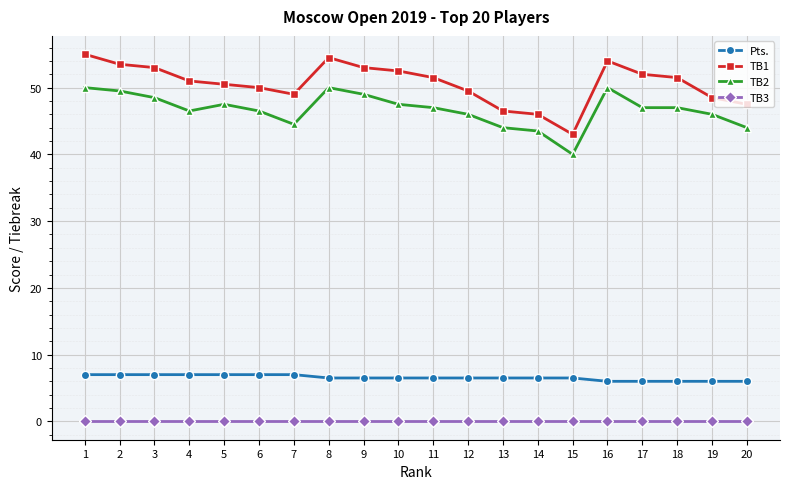

What is the difference between the maximum and minimum values in the TB2 series?

10.0